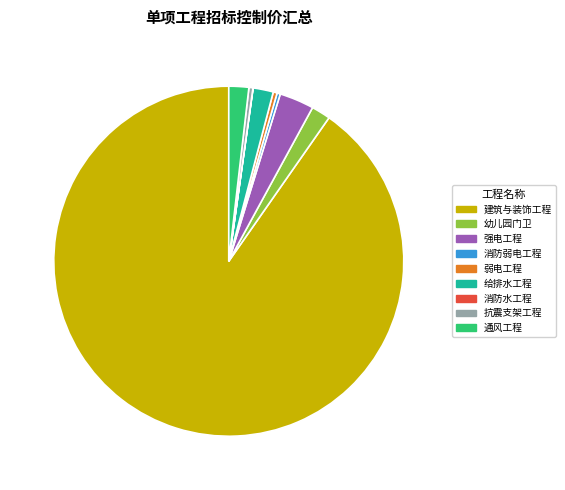

Does 建筑与装饰工程 represent more than half of the total?

Yes